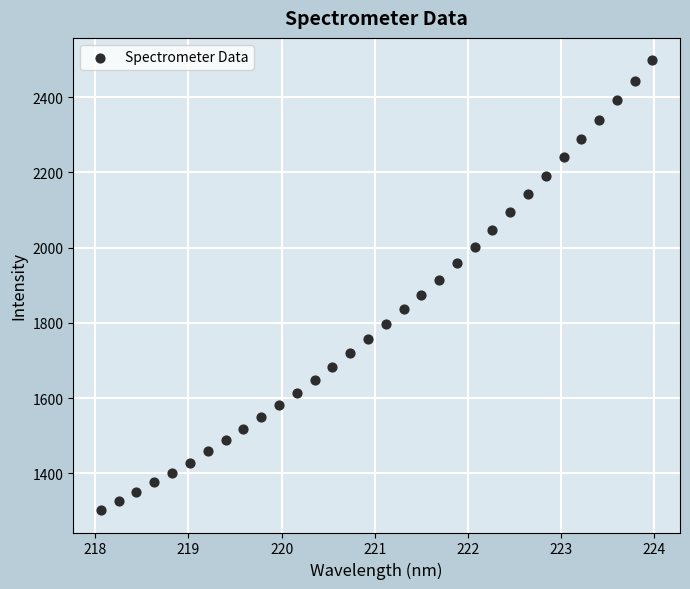

What is the range of X values (max minus min)?

5.9